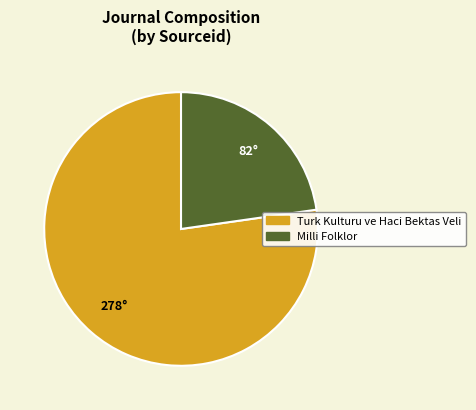

How many segments does this pie chart have?

2